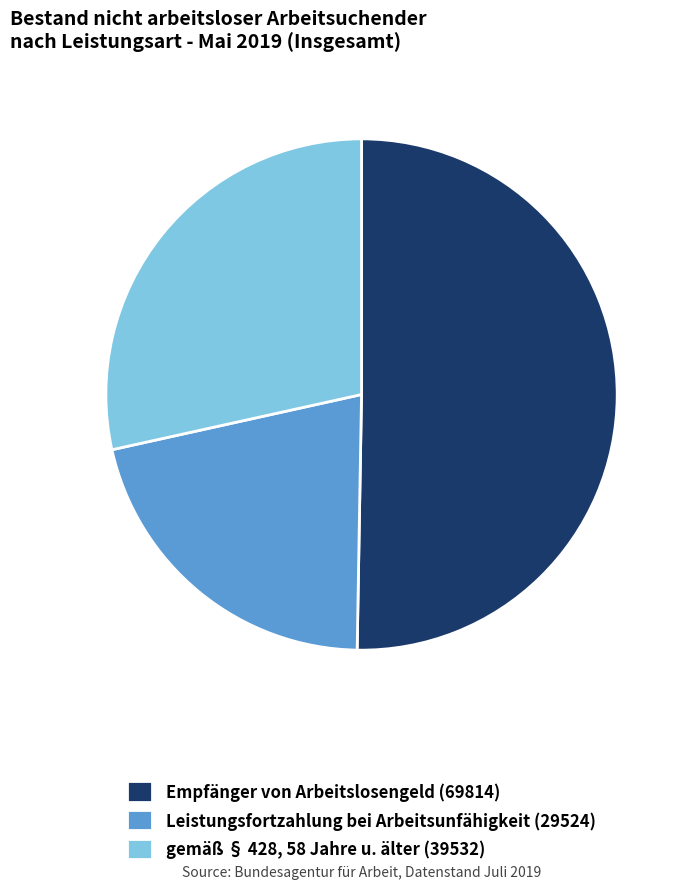

True or false: Empfänger von Arbeitslosengeld (69814) accounts for 36% of the total.

False